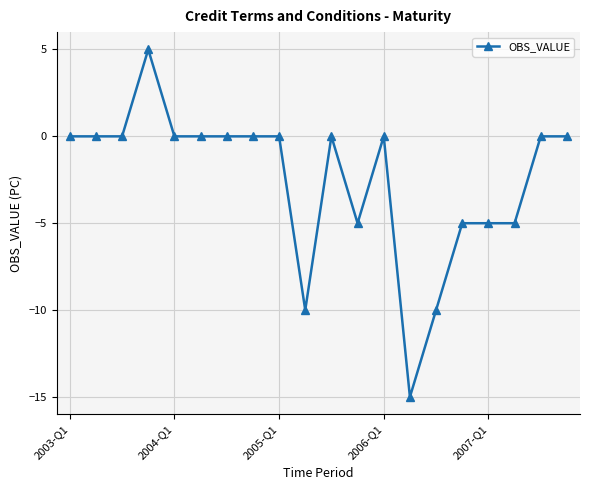

What is the maximum value shown in the chart?

5